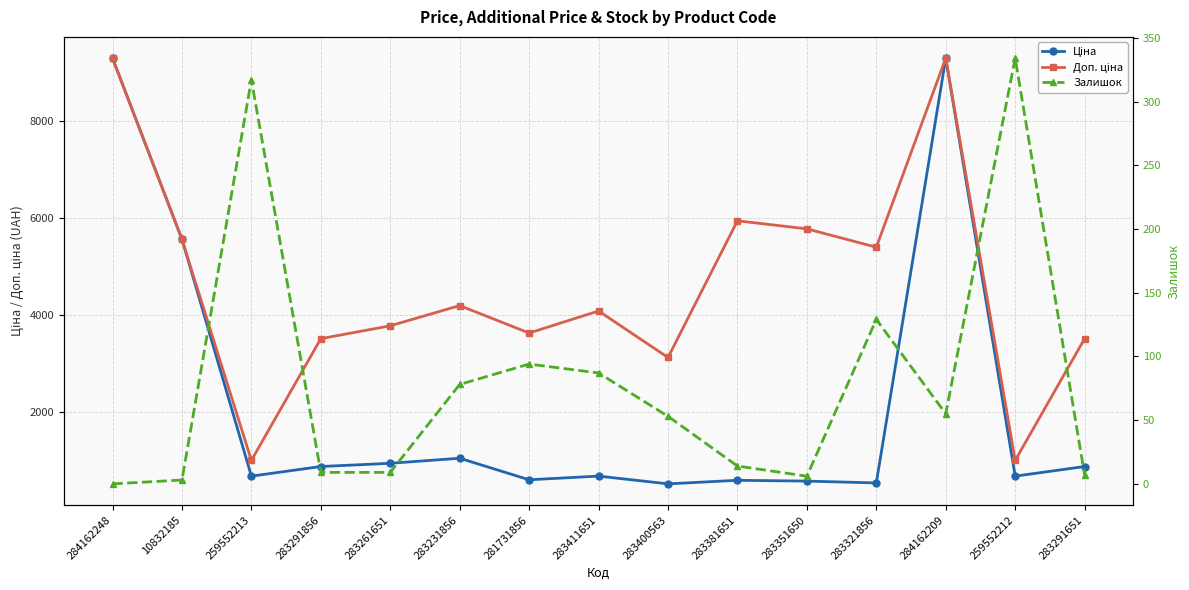

Reading left to right, extract all data points from this chart.

Ціна: 9290.5	5560.3	679.8	878.0	944.2	1048.4	604.6	680.4	520.6	594.0	577.4	539.6	9290.5	679.8	878.0
Доп. ціна: 9290.5	5560.3	1004.1	3511.9	3777.0	4193.5	3627.9	4082.3	3123.8	5940.0	5774.3	5395.7	9290.5	1004.1	3511.9
Залишок: 0.0	3.0	317.0	9.0	9.0	78.0	94.0	87.0	53.0	14.0	6.0	129.0	55.0	334.0	7.0